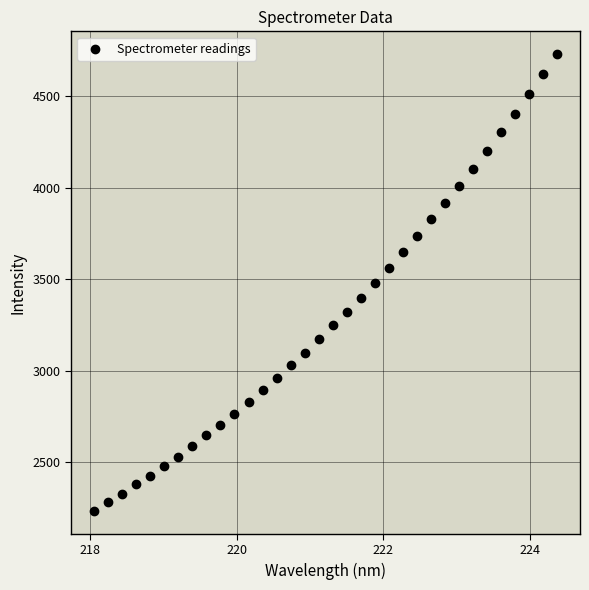

What is the range of X values (max minus min)?

6.3